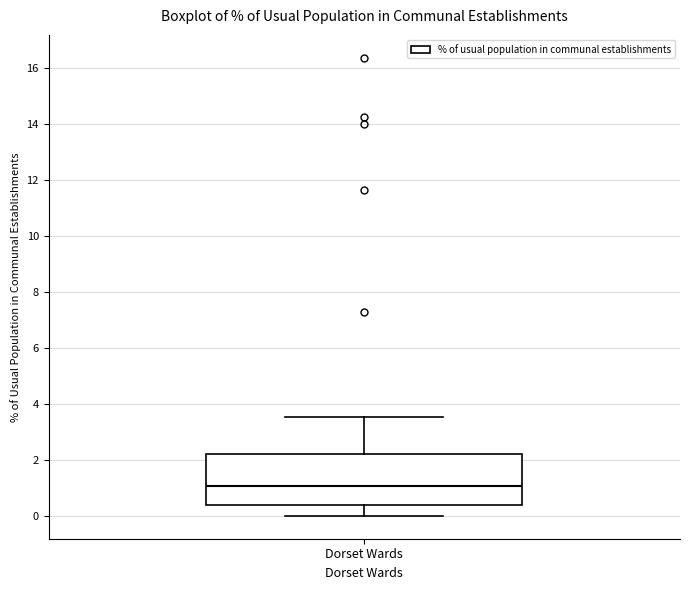

Transcribe this box plot: give where the median line is, the range the box spans, and where the two whiskers end, as read against the y-axis. The values are not printed on the chart, so give them approximately, as read against the axis.

median 1.0, box 0.4 to 2.2, whiskers 0.0 to 3.6